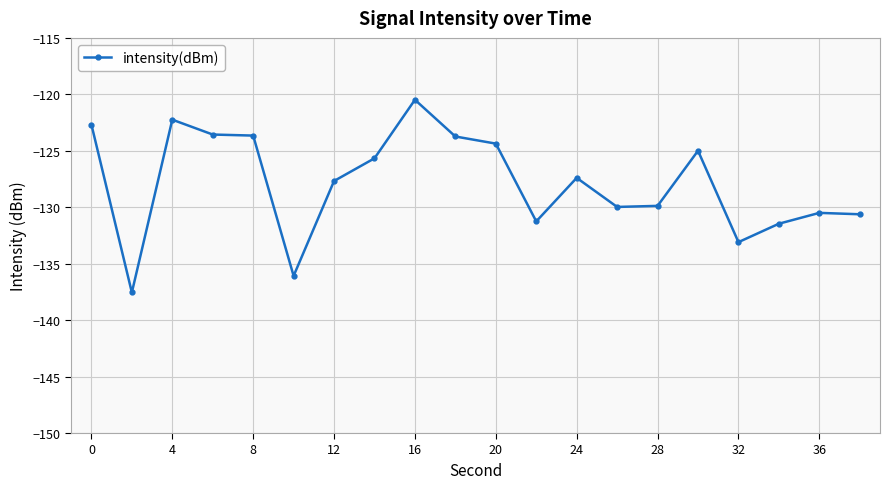

True or false: the data has more than 1 interior local peaks.

True